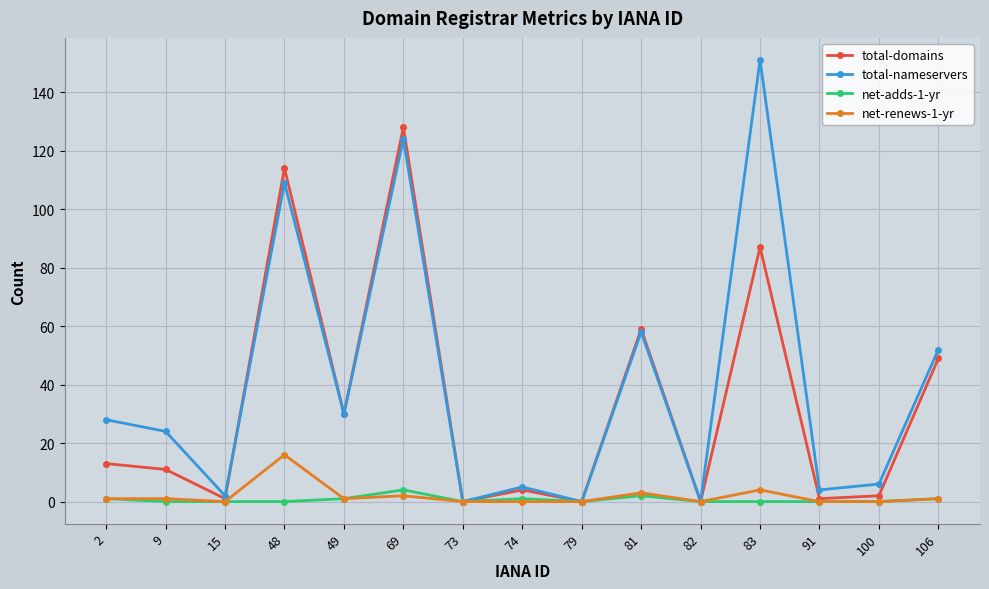

Is this an area chart (filled region under the line)?

No